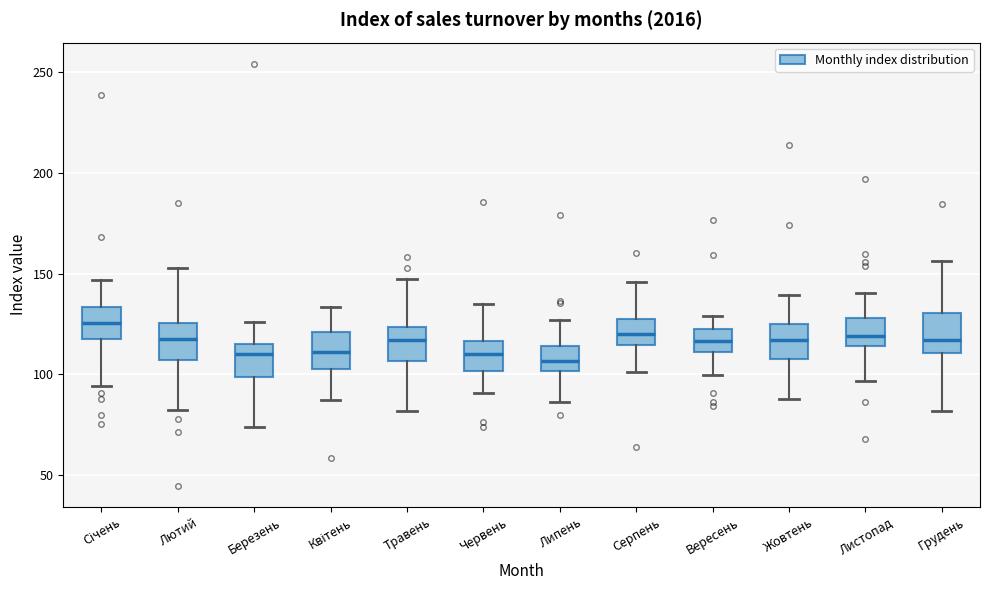

Reading left to right, transcribe this box plot: for each box, give where its median line is, the range the box spans, and where its two whiskers end, as read against the y-axis. The values are not printed on the chart, so give them approximately, as read against the axis.

Січень: median 125, box 115 to 135, whiskers 95 to 145
Лютий: median 120, box 105 to 125, whiskers 80 to 155
Березень: median 110, box 100 to 115, whiskers 75 to 125
Квітень: median 110, box 105 to 120, whiskers 85 to 135
Травень: median 115, box 105 to 125, whiskers 80 to 145
Червень: median 110, box 100 to 115, whiskers 90 to 135
Липень: median 105, box 100 to 115, whiskers 85 to 125
Серпень: median 120, box 115 to 125, whiskers 100 to 145
Вересень: median 115, box 110 to 125, whiskers 100 to 130
Жовтень: median 115, box 110 to 125, whiskers 90 to 140
Листопад: median 120, box 115 to 130, whiskers 95 to 140
Грудень: median 115, box 110 to 130, whiskers 80 to 155